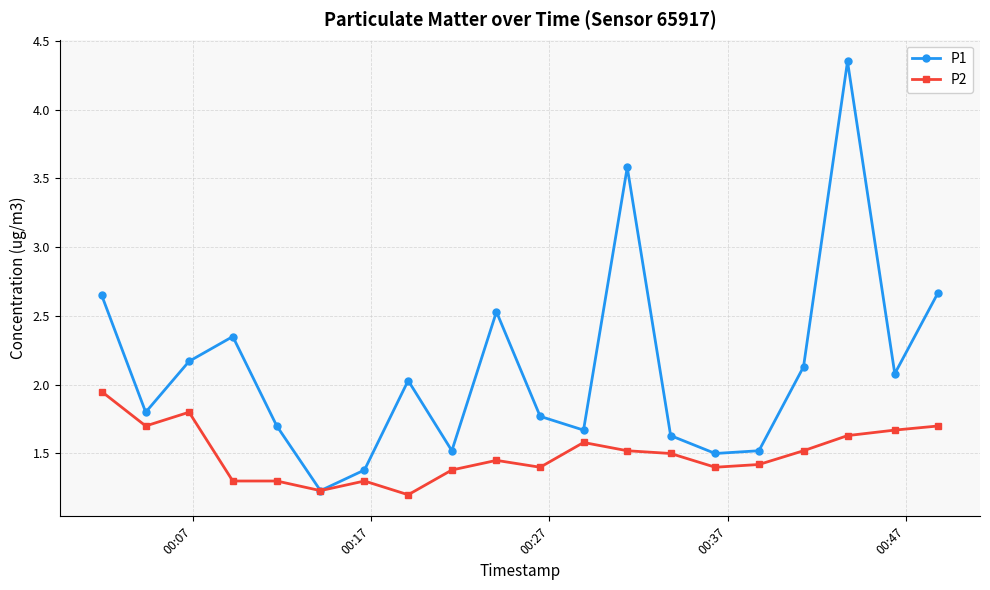

At how many categories does at least one series exceed 1?

20